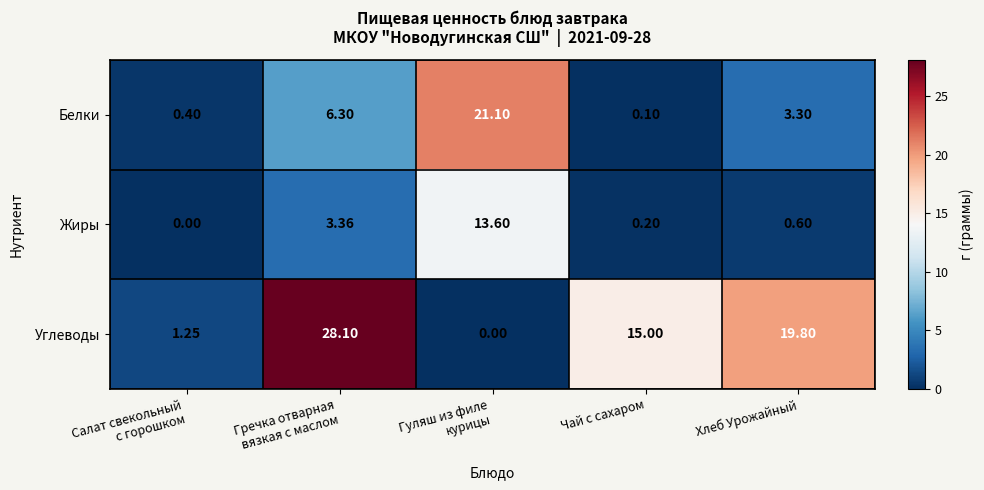

List the series in order of their peak value, lowest first.

Жиры, Белки, Углеводы